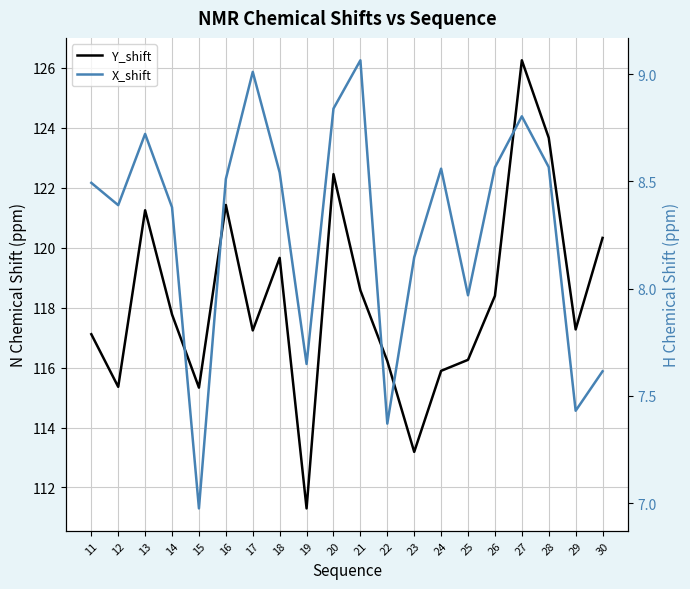

What is the value of the Y_shift point at the 10th from the left?

122.5